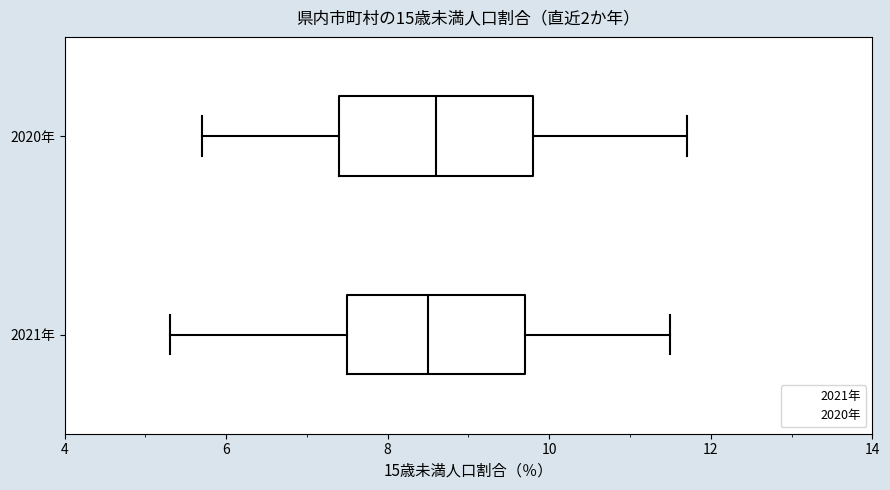

Reading bottom to top, transcribe this box plot: for each box, give where its median line is, the range the box spans, and where its two whiskers end, as read against the x-axis. The values are not printed on the chart, so give them approximately, as read against the axis.

2021年: median 8.6, box 7.6 to 9.8, whiskers 5.4 to 11.6
2020年: median 8.6, box 7.4 to 9.8, whiskers 5.8 to 11.8